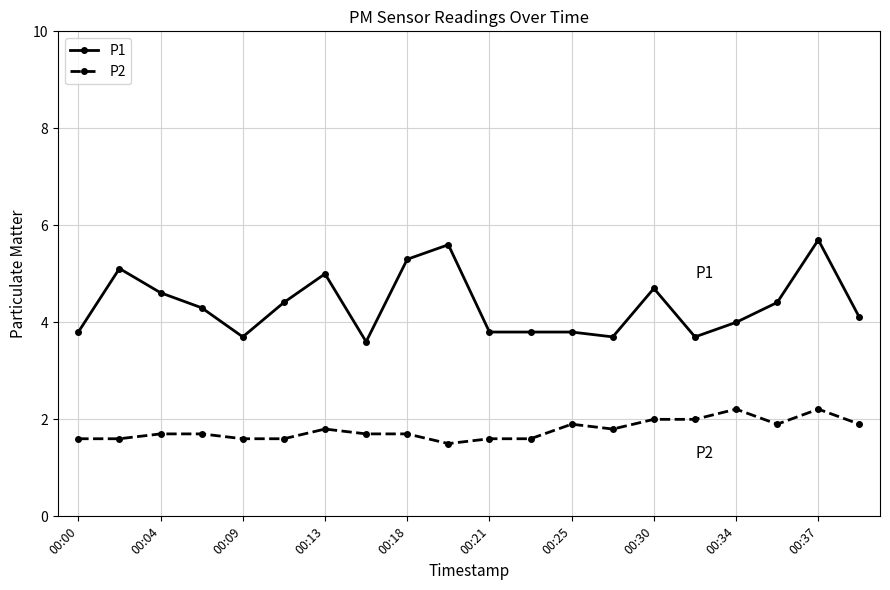

What is the value of the P1 point at the 10th from the left?

5.6